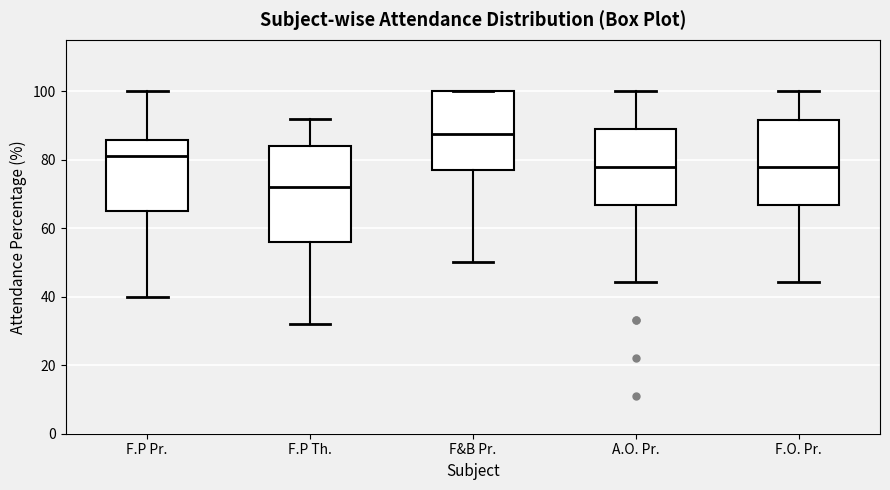

Reading left to right, read every box against the y-axis: the position of its median line, the range the box covers, and the ends of its whiskers. The values are not printed on the chart, so give them approximately, as read against the axis.

F.P Pr.: median 82, box 66 to 86, whiskers 40 to 100
F.P Th.: median 72, box 56 to 84, whiskers 32 to 92
F&B Pr.: median 88, box 78 to 100, whiskers 50 to 100
A.O. Pr.: median 78, box 66 to 88, whiskers 44 to 100
F.O. Pr.: median 78, box 66 to 92, whiskers 44 to 100